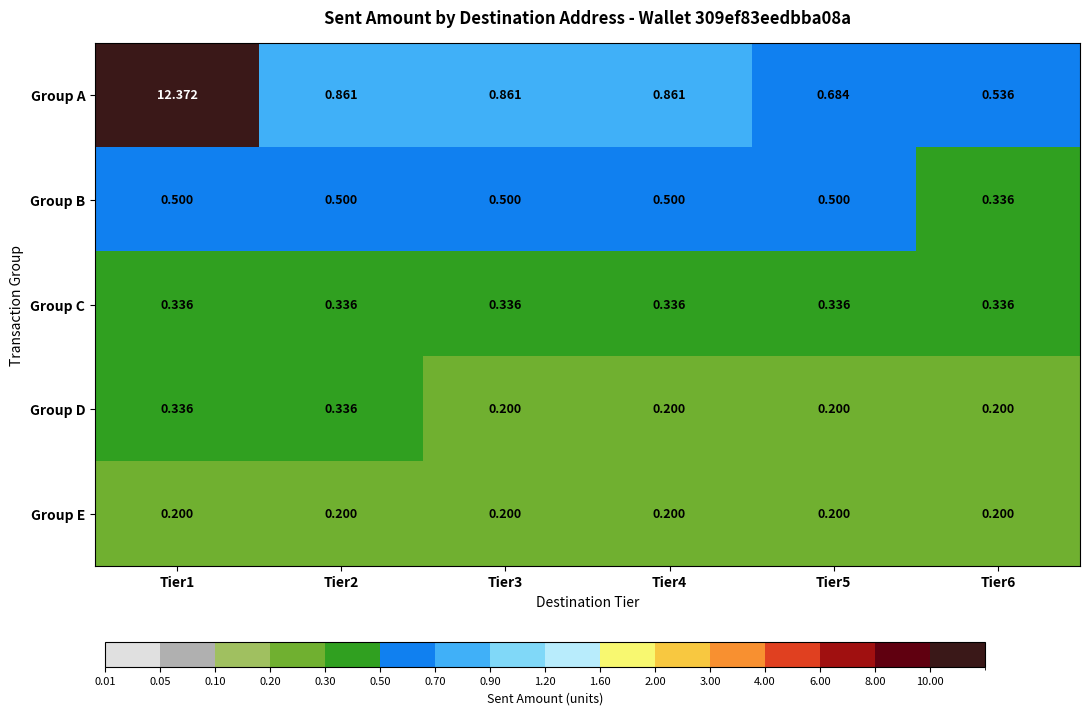

Is the value of Group E at Tier5 greater than the value of Group C at Tier5?

No